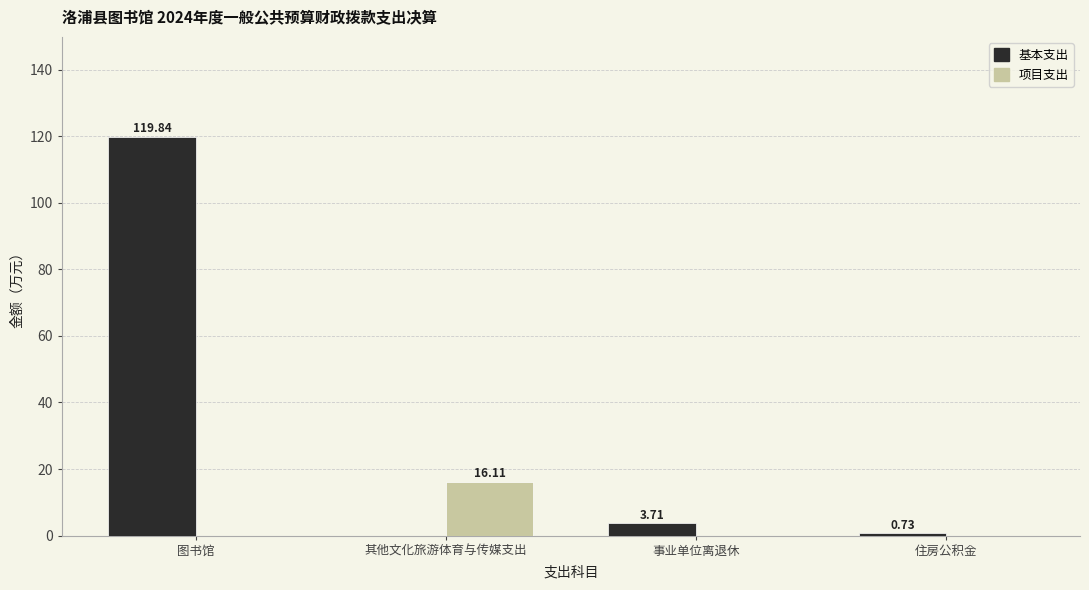

Which series changed the most between 其他文化旅游体育与传媒支出 and 住房公积金?

项目支出